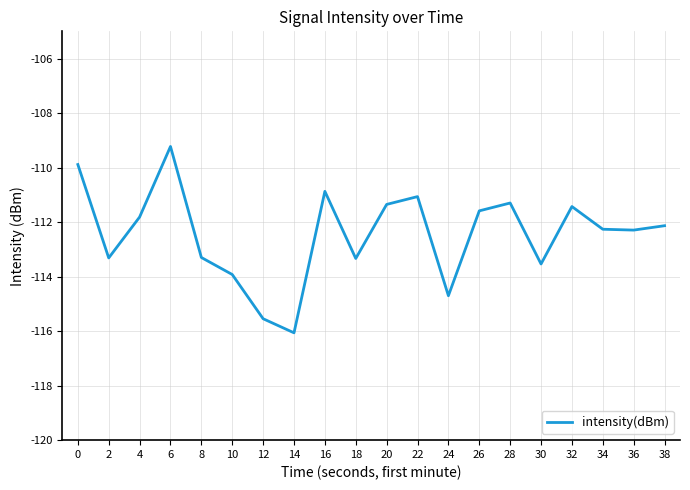

The value at 38 is -190.5. True or false?

False